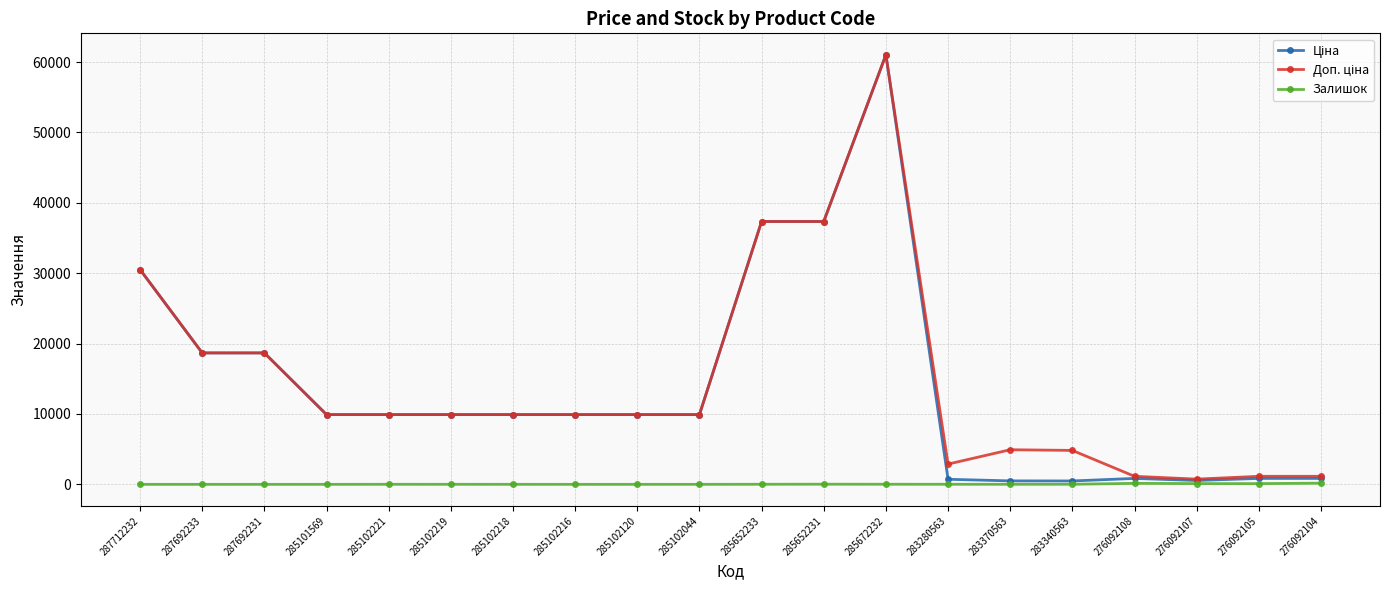

Does the chart display data point markers on the line(s)?

Yes